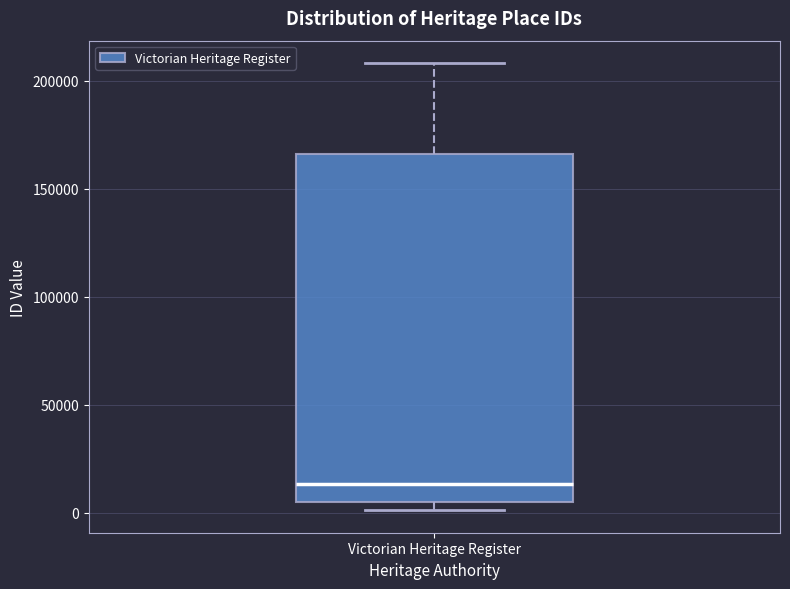

Where does the median line of the box for Victorian Heritage Register sit on the y-axis? The values are not printed on the chart, so give them approximately, as read against the axis.

15000